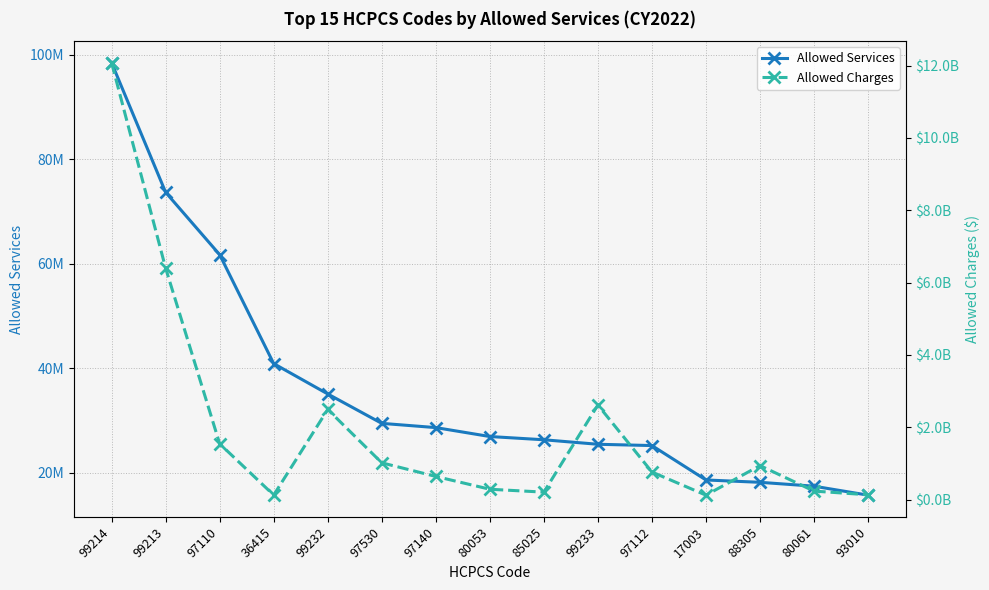

What value does the Allowed Charges series have at 97112?

760966226.3